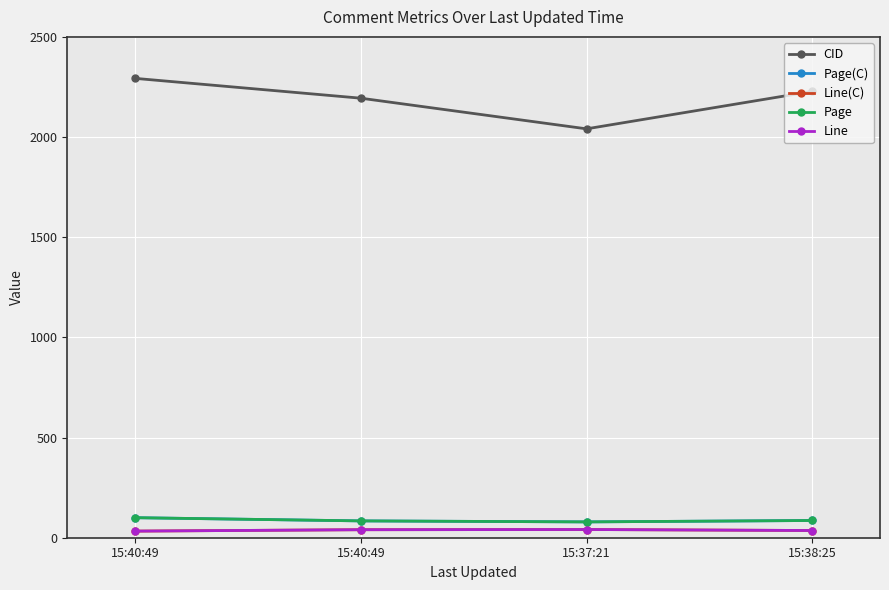

Is this an area chart (filled region under the line)?

No